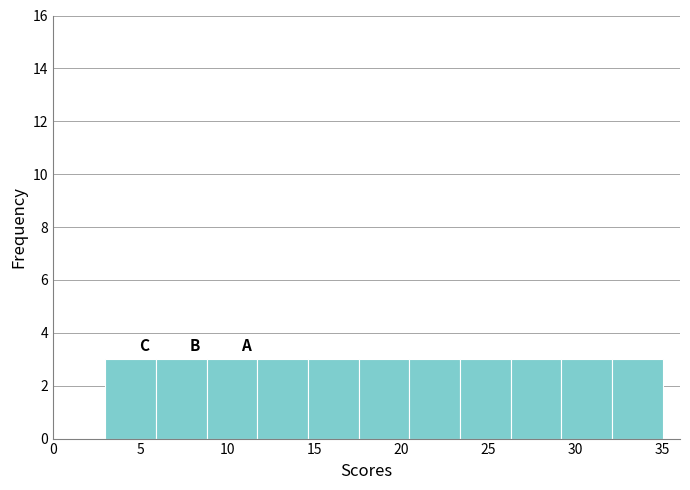

What is the height of the bar covering 20.5 to 23.5 on the x-axis? Neither the bar edges nor the heights are printed on the chart, so give them approximately, as read against the axes.

3